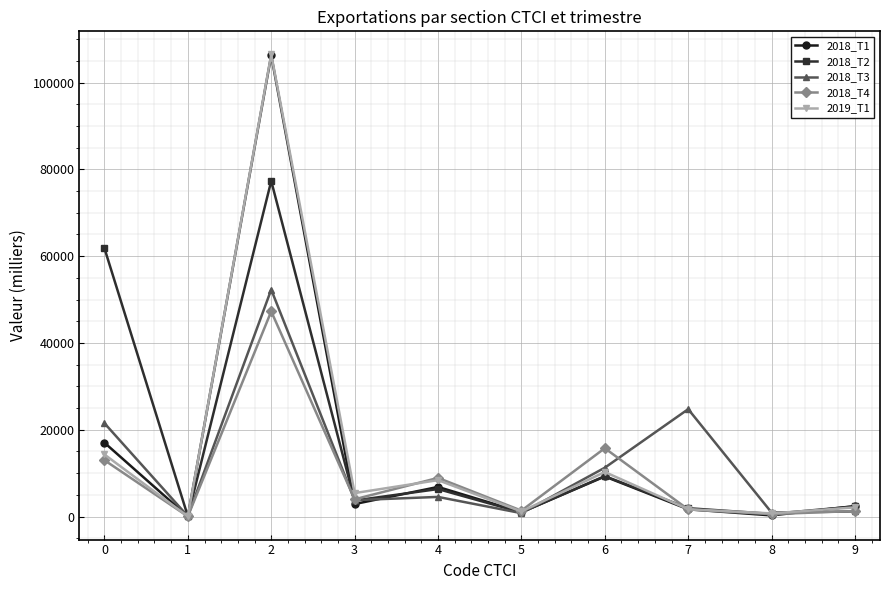

What is the spread (max minus min) of values at 9?

1233.6